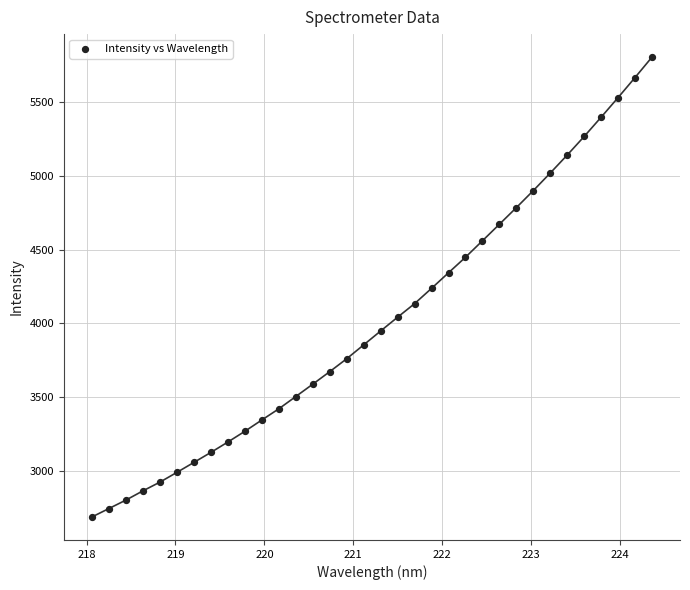

What is the range of X values (max minus min)?

6.3